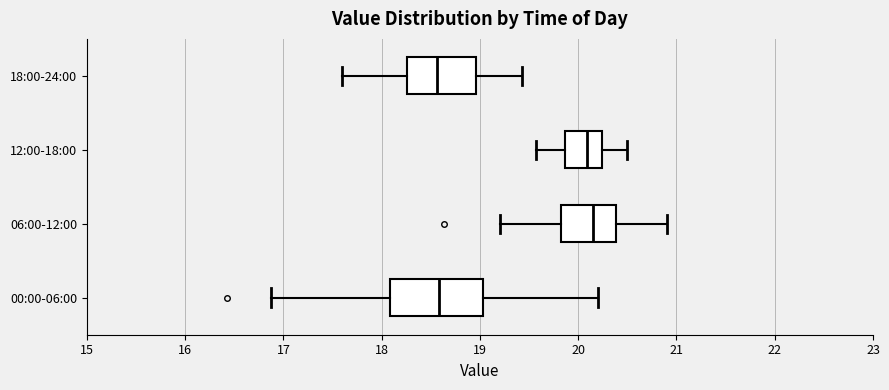

Comparing the boxes themselves (not the whiskers), which one is the widest?

00:00-06:00